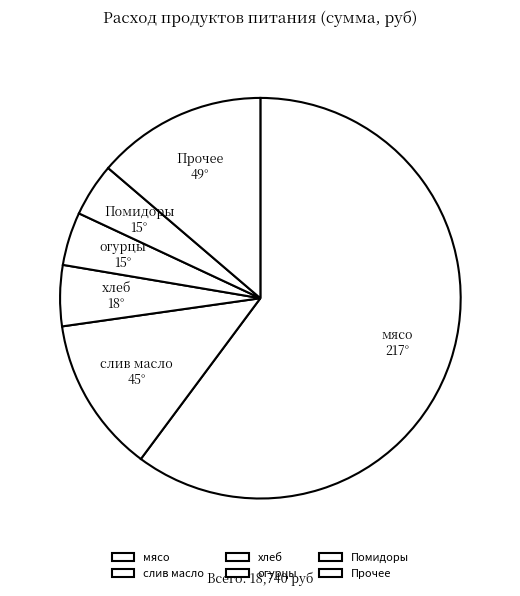

Is there a majority slice in this chart?

Yes